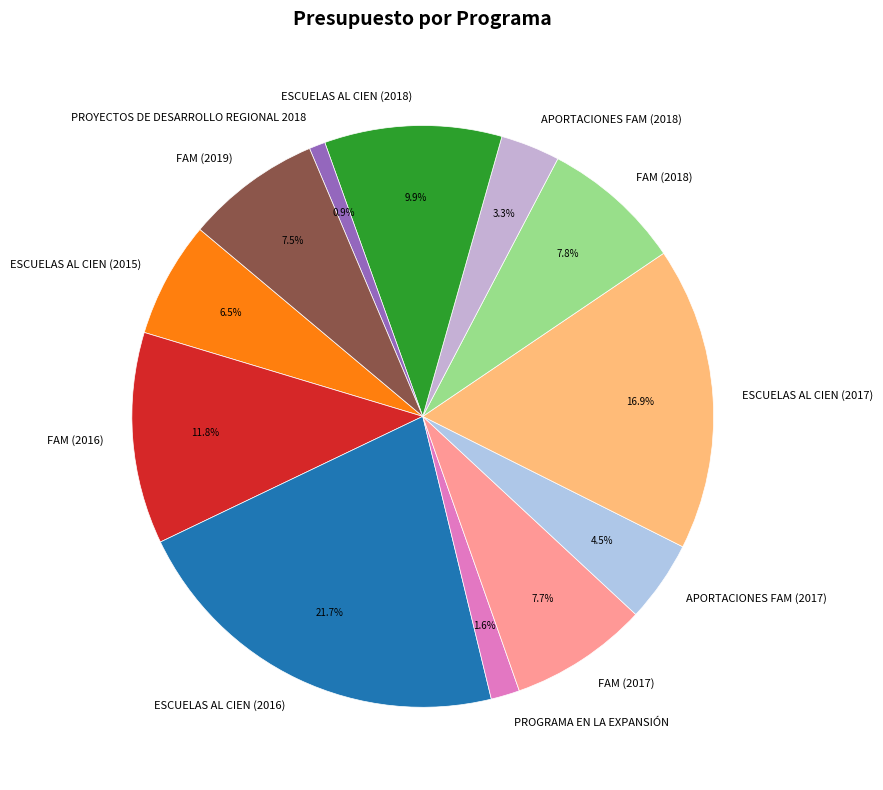

Is there any slice that represents more than half of the pie?

No